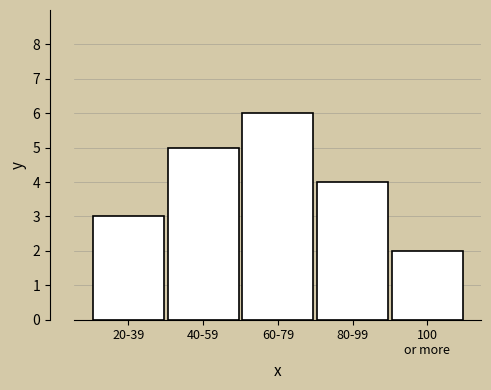

Reading left to right, transcribe all the data shown in this chart.

3	5	6	4	2